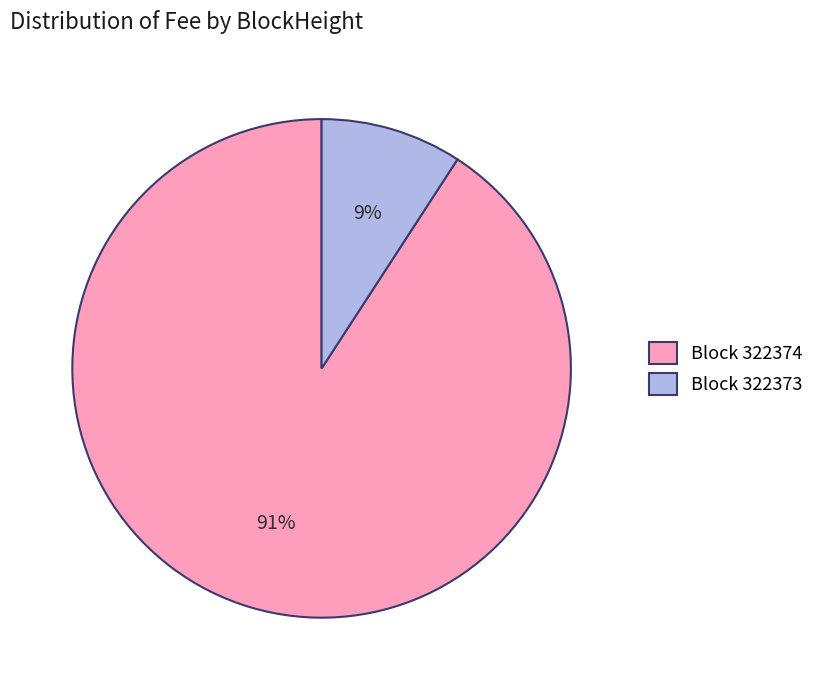

Which slice is the smallest?

Block 322373